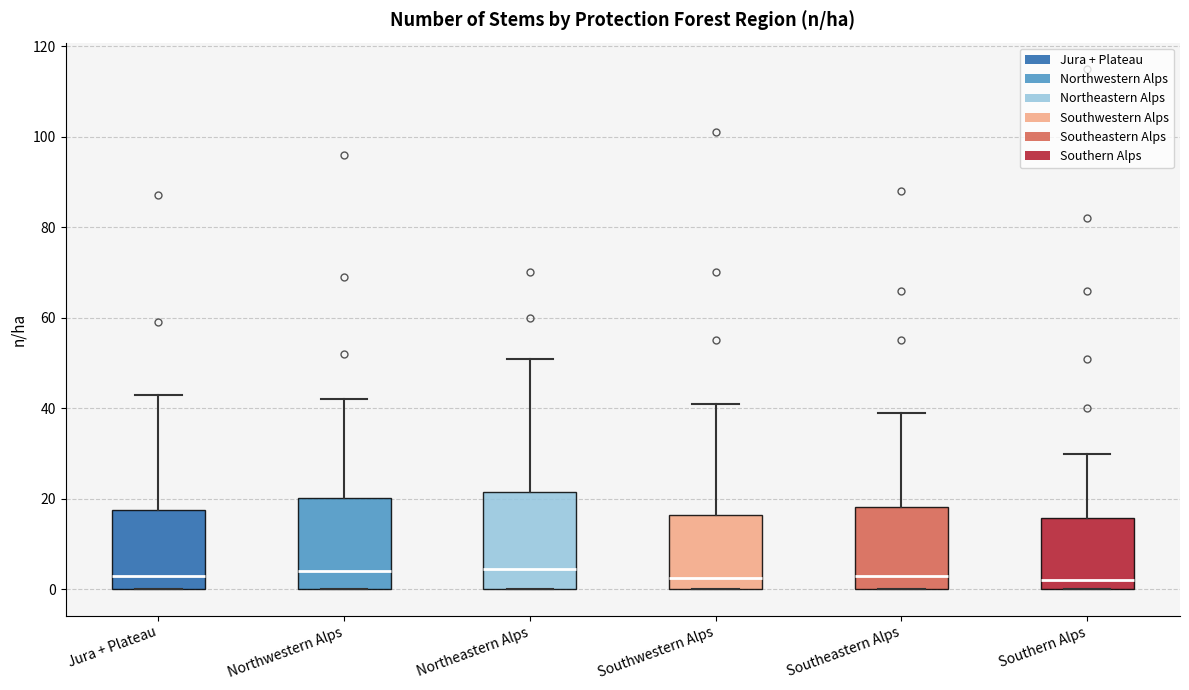

Reading left to right, transcribe this box plot: for each box, give where its median line is, the range the box spans, and where its two whiskers end, as read against the y-axis. The values are not printed on the chart, so give them approximately, as read against the axis.

Jura + Plateau: median 4, box 0 to 18, whiskers 0 to 44
Northwestern Alps: median 4, box 0 to 20, whiskers 0 to 42
Northeastern Alps: median 4, box 0 to 22, whiskers 0 to 52
Southwestern Alps: median 2, box 0 to 16, whiskers 0 to 42
Southeastern Alps: median 4, box 0 to 18, whiskers 0 to 40
Southern Alps: median 2, box 0 to 16, whiskers 0 to 30